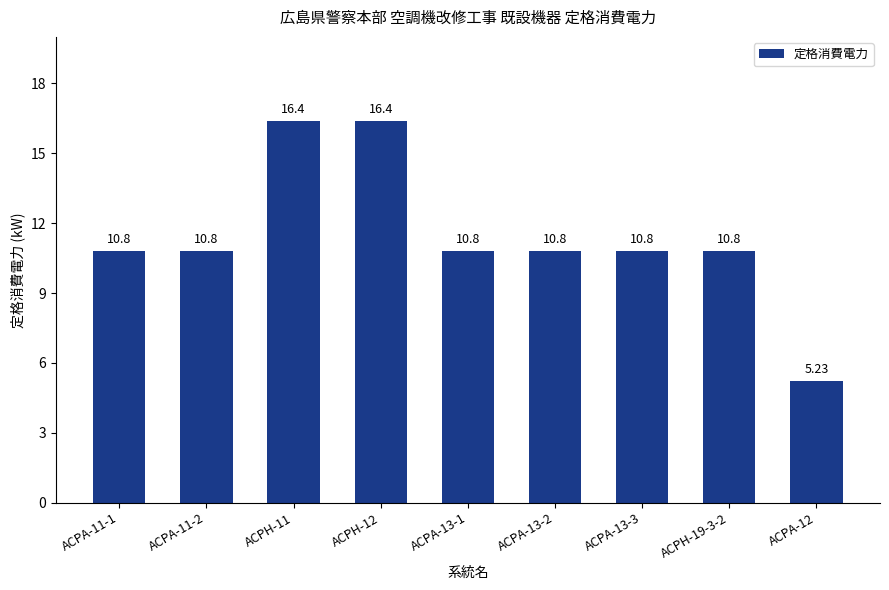

Approximately how many times larger is the value at ACPH-12 compared to ACPA-11-1?

1.5